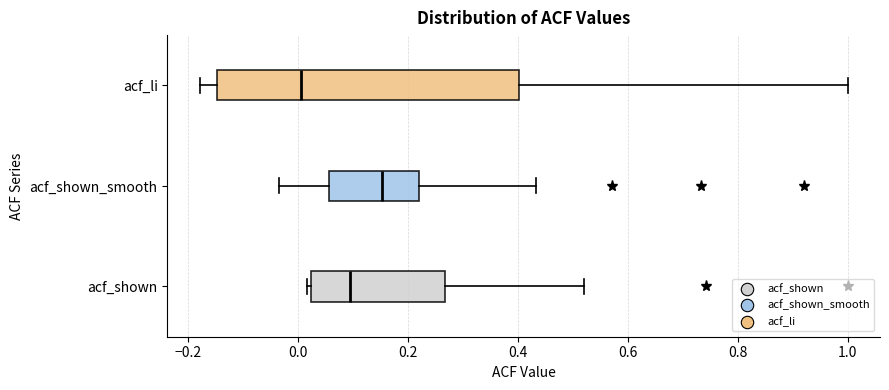

Which box's median line is the furthest to the right?

acf_shown_smooth